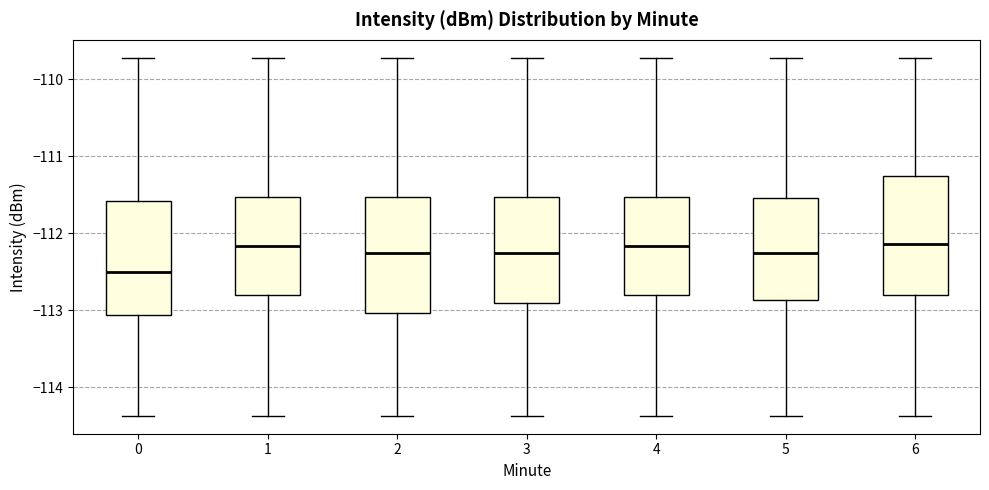

Which box's median line is the lowest?

0